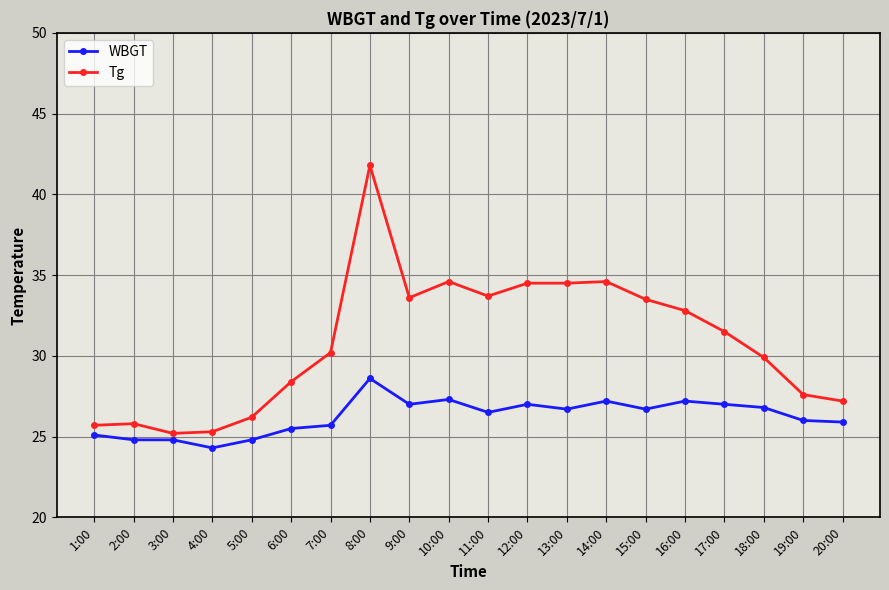

Which series has the largest range (max minus min)?

Tg